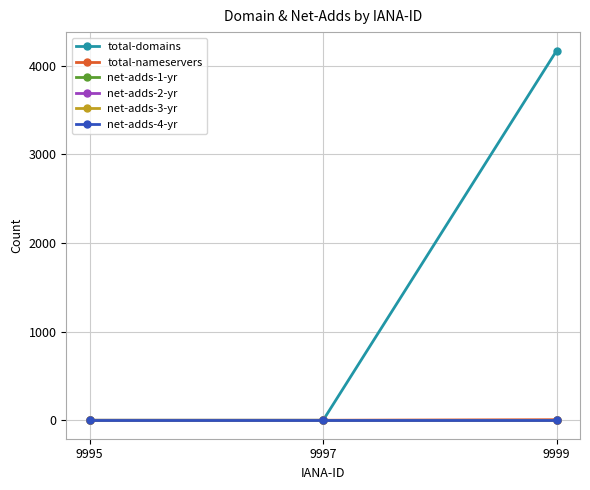

Is the value of net-adds-3-yr at 9995 greater than the value of net-adds-2-yr at 9995?

No